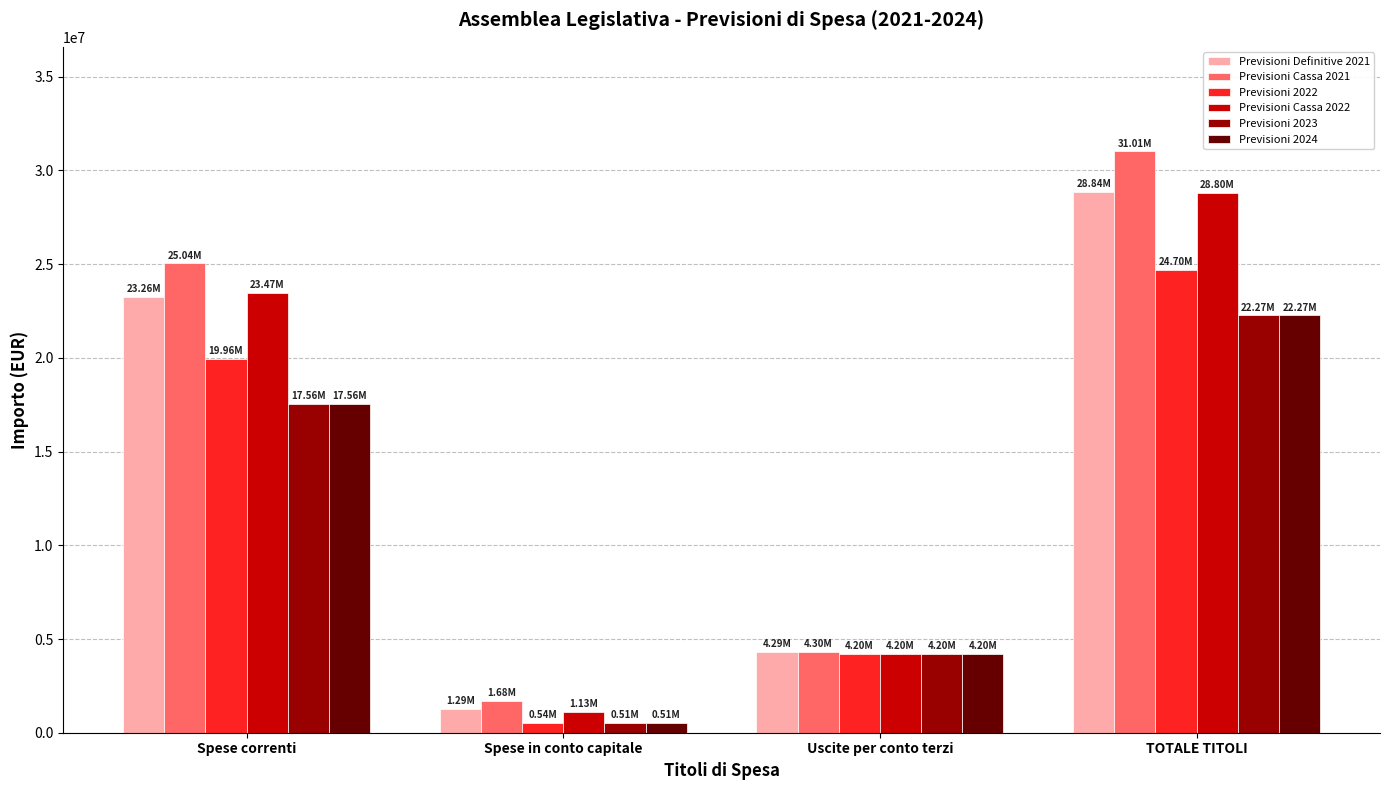

What is the label of the 2nd bar from the left?

Spese in conto capitale